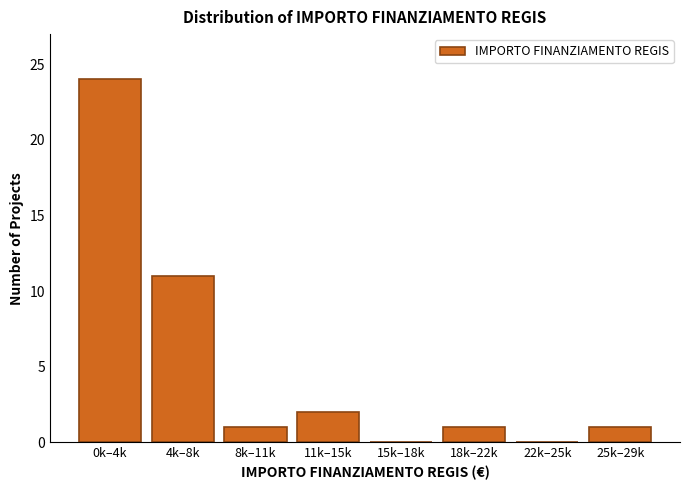

Reading right to left, list all the values displayed in this chart.

25k–29k=1	22k–25k=0	18k–22k=1	15k–18k=0	11k–15k=2	8k–11k=1	4k–8k=11	0k–4k=24